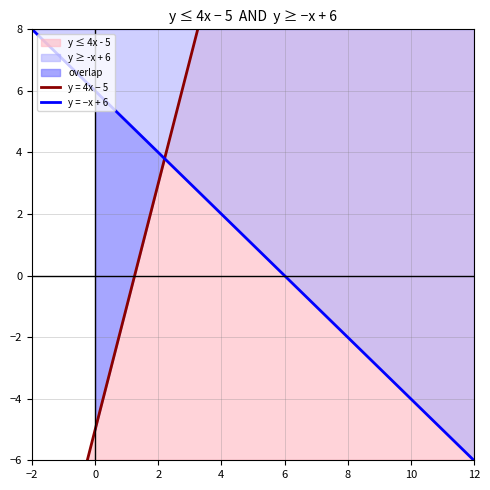

The y = -x + 6 series shows -3 at 6. True or false?

False